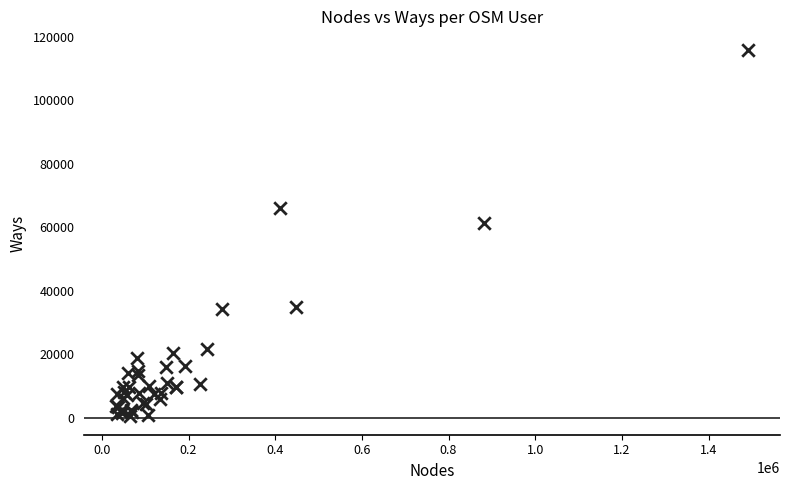

What Y value in the scatter plot is closest to 58225?

61380